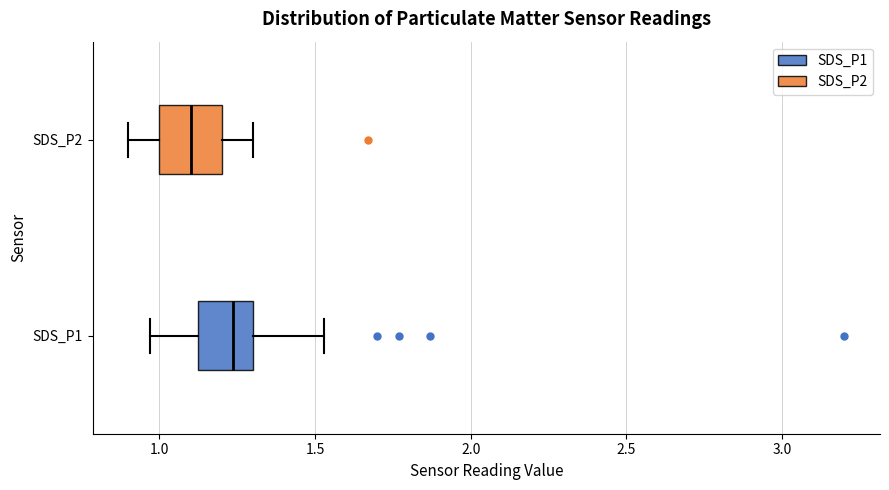

Which box's median line is the furthest to the left?

SDS_P2